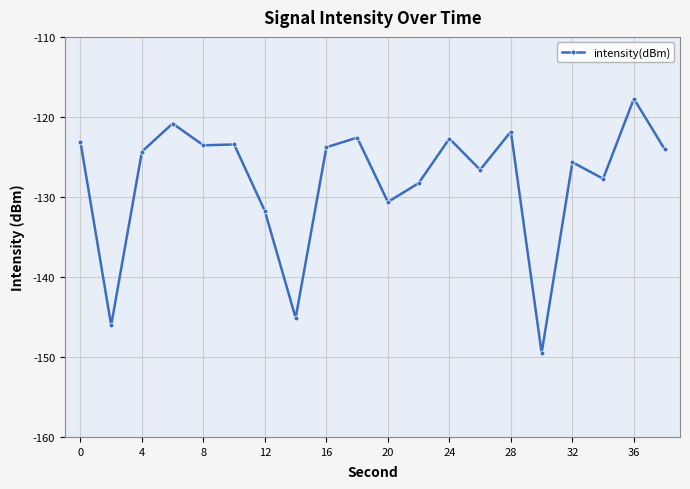

What is the difference between the second highest and minimum values?

28.7